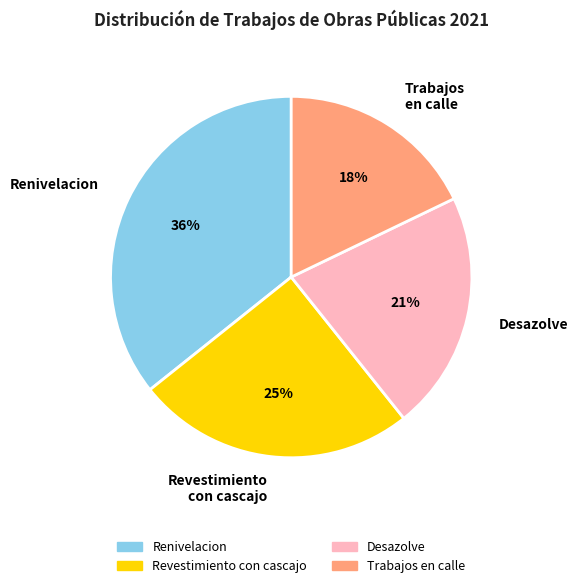

Is the sum of Desazolve and Renivelacion greater than half?

Yes